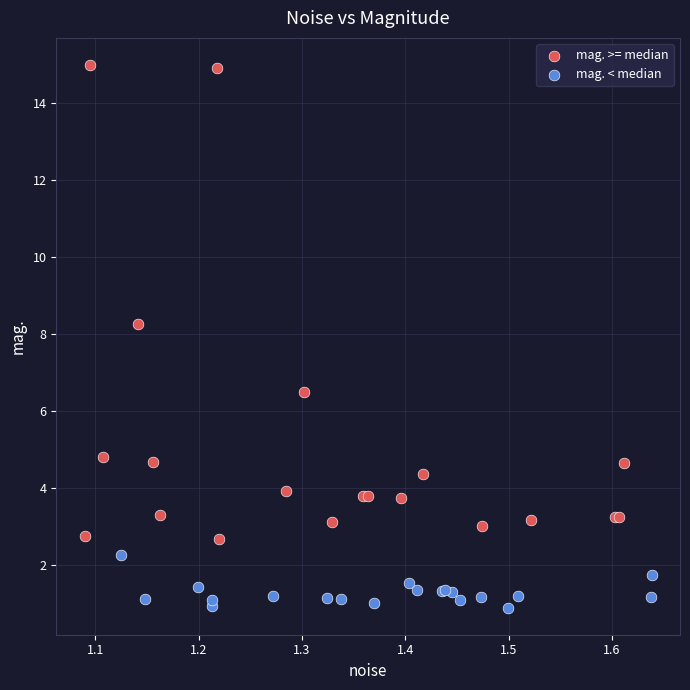

Which series has the widest spread of Y values?

mag. >= median